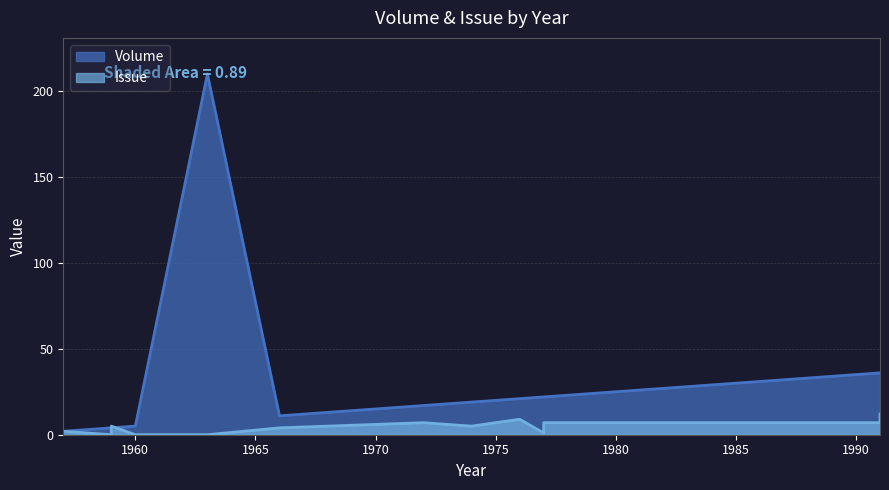

True or false: Issue has a value of 12 at 1991.

True